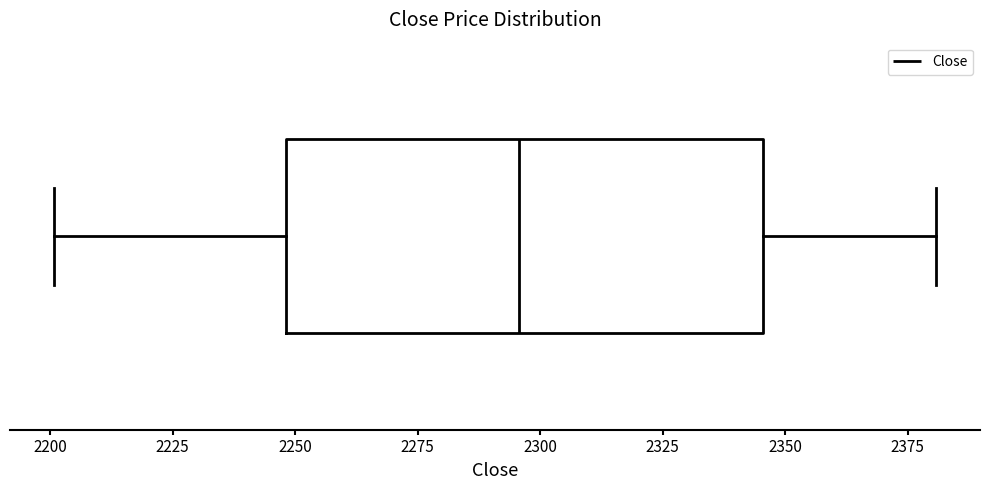

Read this box plot against the x-axis: the position of the median line, the range covered by the box, and the ends of both whiskers. The values are not printed on the chart, so give them approximately, as read against the axis.

median 2295, box 2250 to 2345, whiskers 2200 to 2380